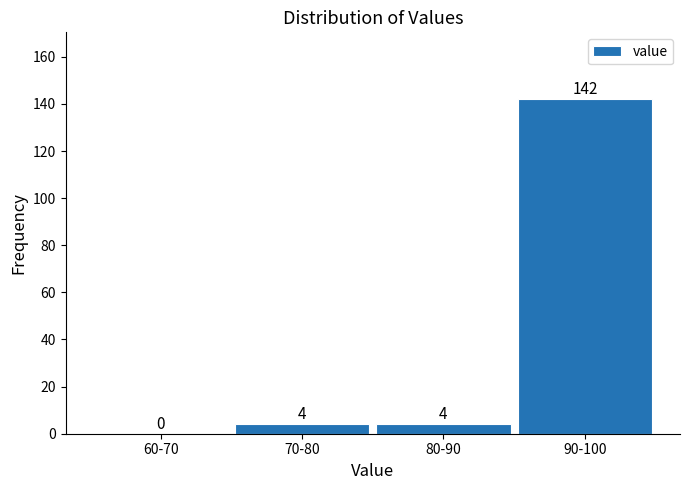

Reading left to right, transcribe all the data shown in this chart.

60-70=0	70-80=4	80-90=4	90-100=142